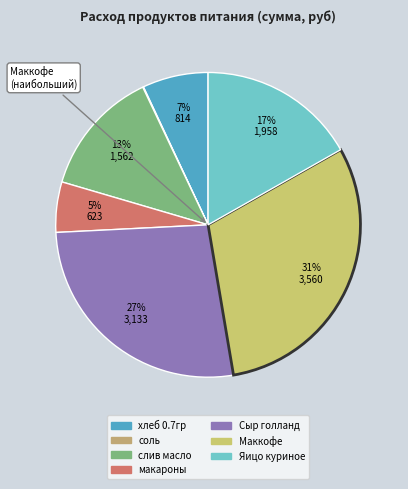

To the nearest percent, what percentage of the pie is Яицо куриное?

17%